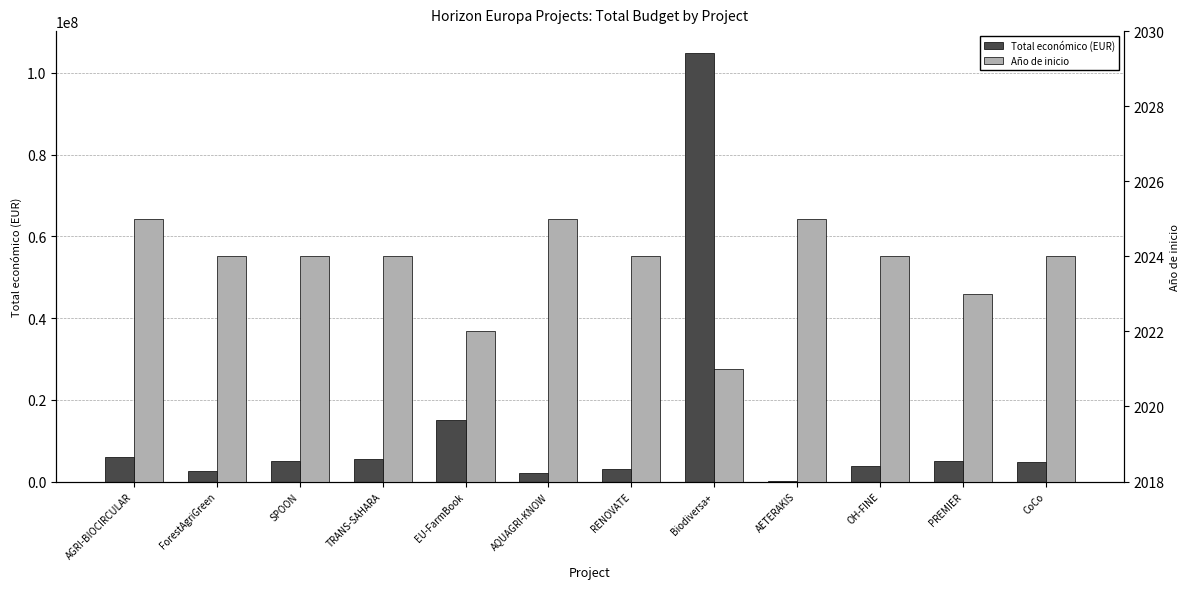

How many data points in Total económico (EUR) are less than 4998268?

6